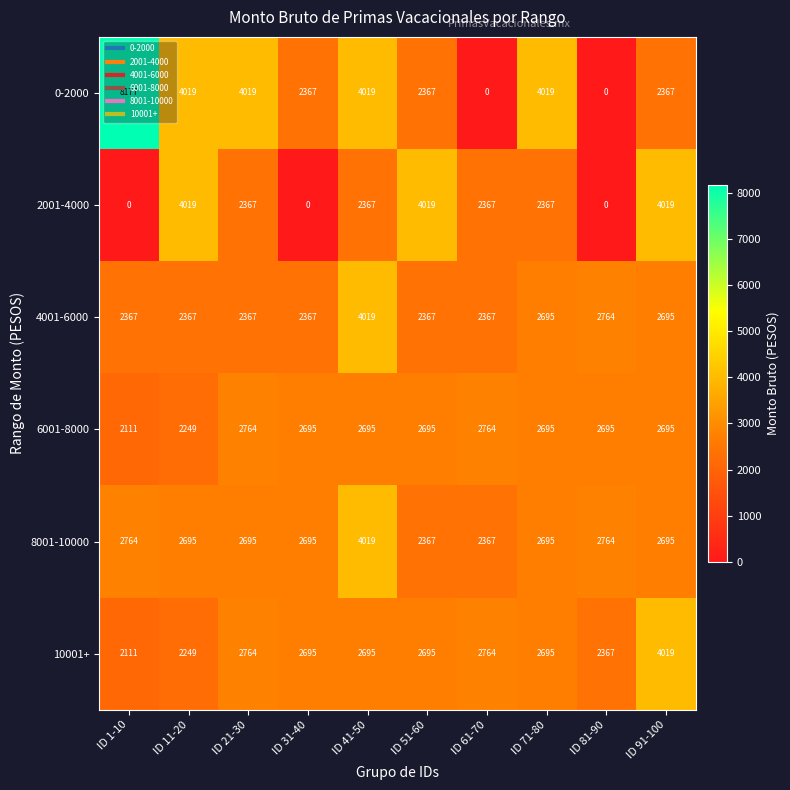

At which label is 6001-8000 closest to 2437?

ID 11-20